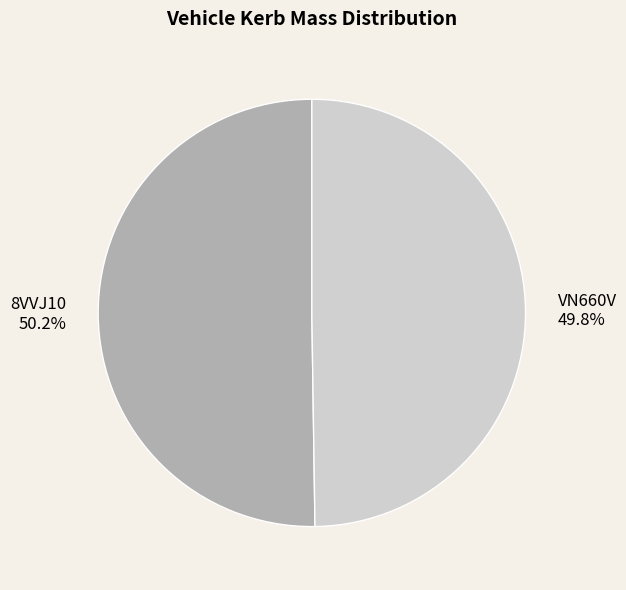

Does any single category account for the majority?

Yes